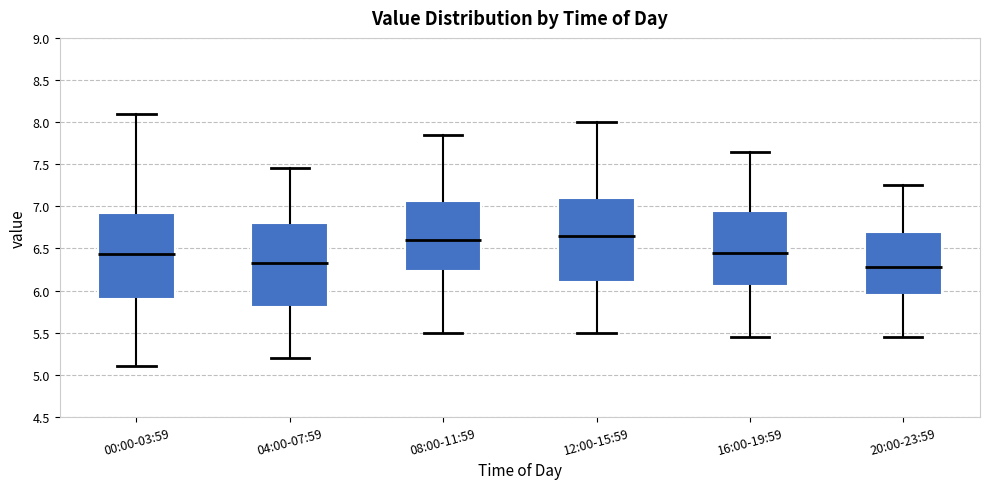

Which box has the highest median line?

12:00-15:59